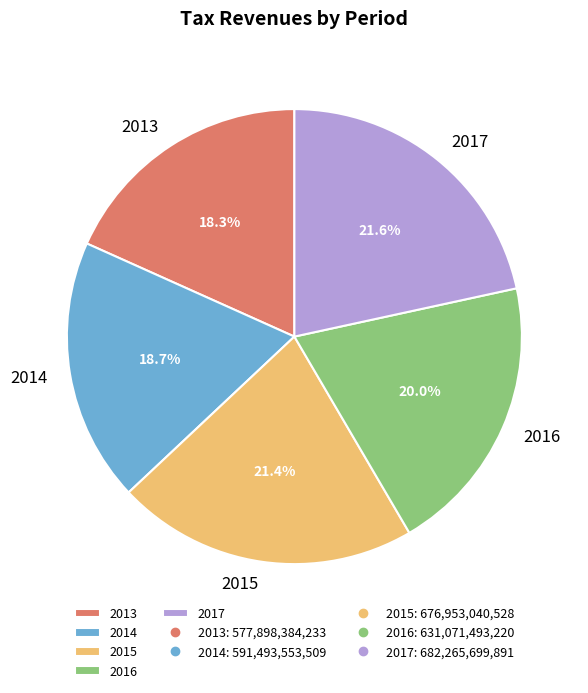

Combined, do 2016 and 2015 account for over 50%?

No